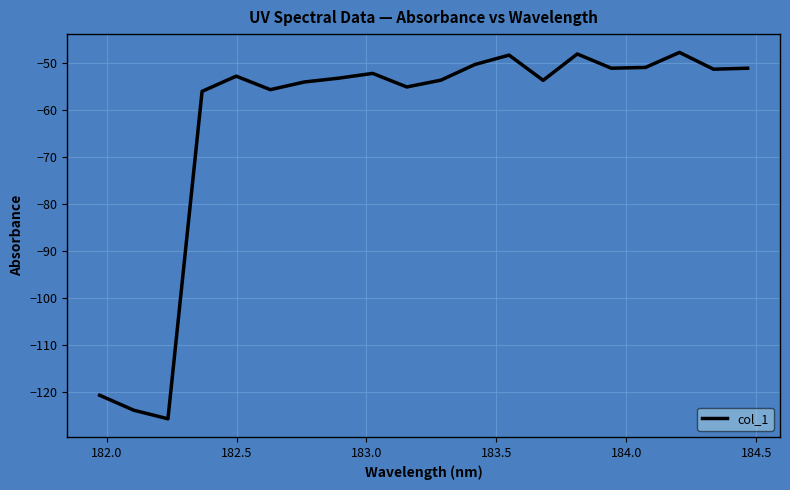

What is the minimum value shown in the chart?

-125.7